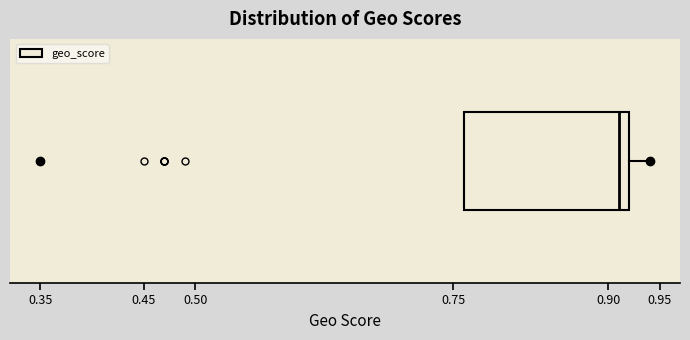

Read this box plot against the x-axis: the position of the median line, the range covered by the box, and the ends of both whiskers. The values are not printed on the chart, so give them approximately, as read against the axis.

median 0.91, box 0.76 to 0.92, whiskers 0.76 to 0.94